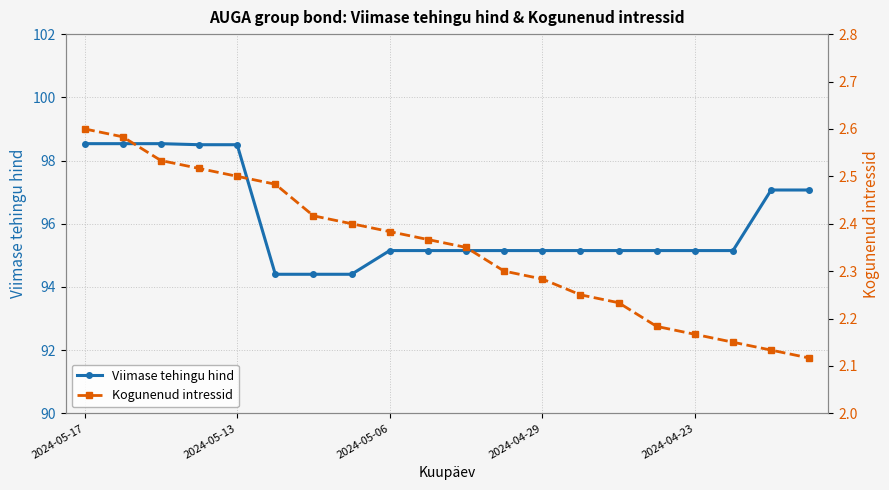

True or false: Kogunenud intressid and Viimase tehingu hind intersect in this chart.

False